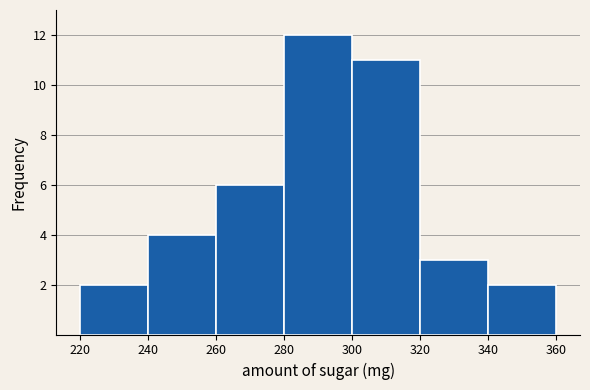

How tall is the bar that spans 340 to 360 on the x-axis? The values are not printed on the chart, so give them approximately, as read against the axis.

2